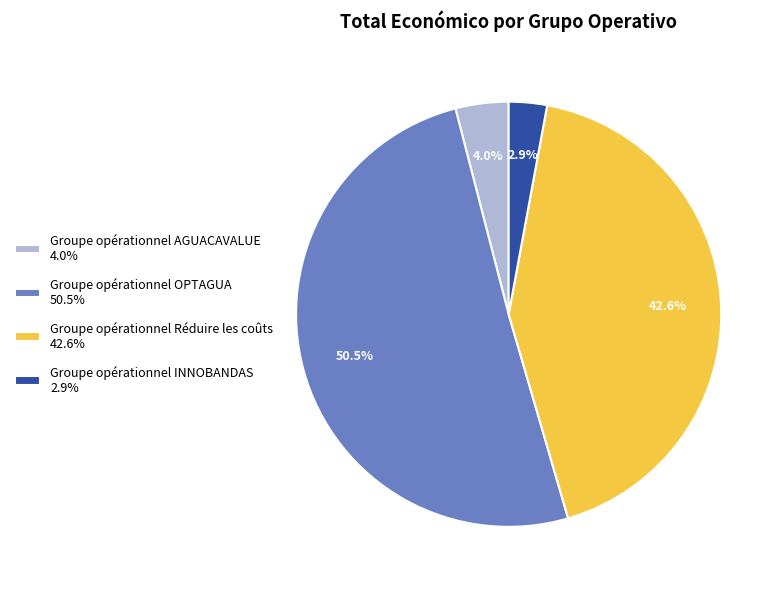

The Groupe opérationnel AGUACAVALUE slice represents 4% of the pie. True or false?

True